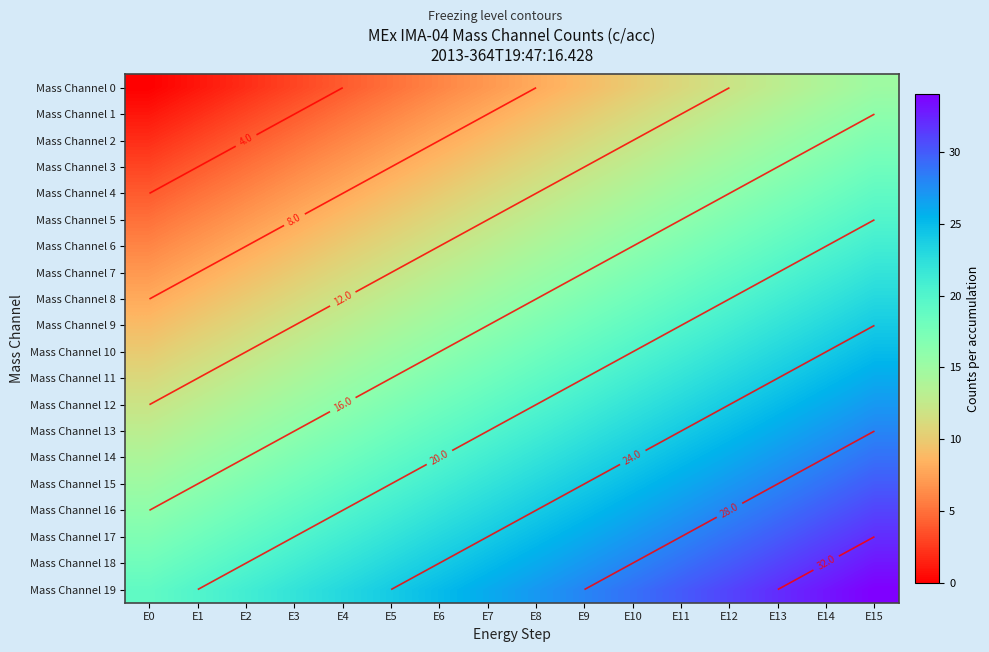

Where does the Mass Channel 0 series first go above 8?

E9